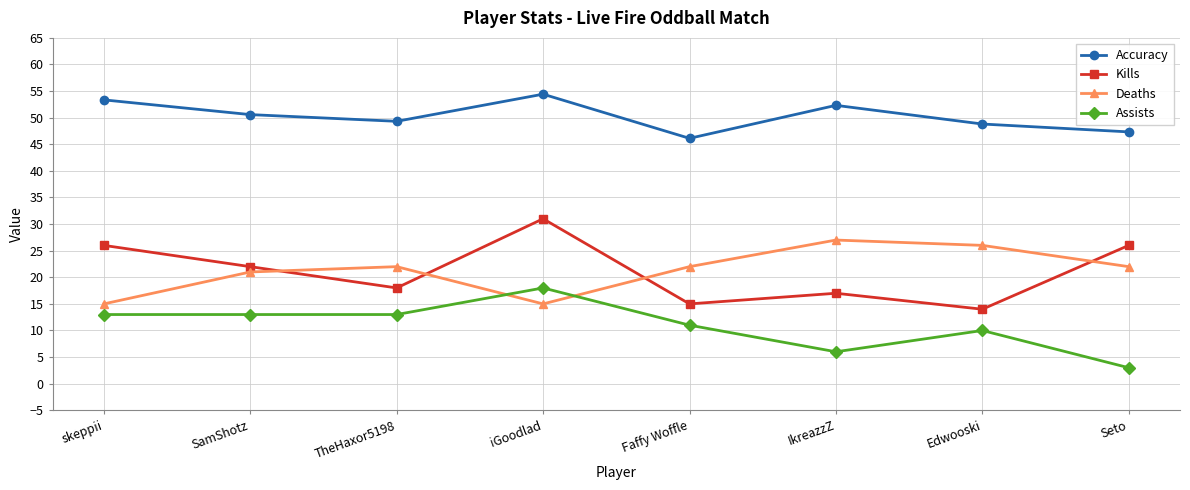

True or false: Kills has more than 0 points higher than both neighbors.

True